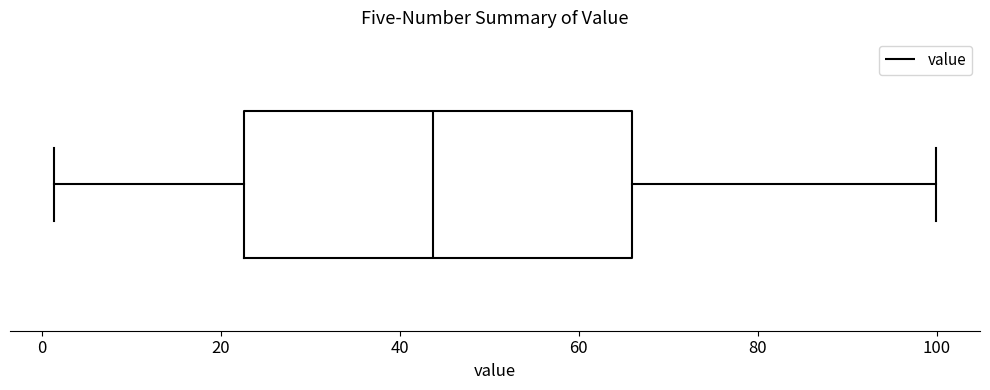

Read this box plot against the x-axis: the position of the median line, the range covered by the box, and the ends of both whiskers. The values are not printed on the chart, so give them approximately, as read against the axis.

median 44, box 22 to 66, whiskers 2 to 100